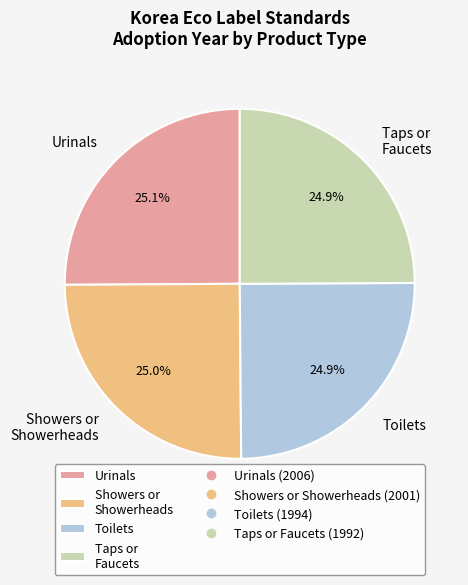

What is the ratio of the value at Toilets to the value at Showers or Showerheads?

1.0